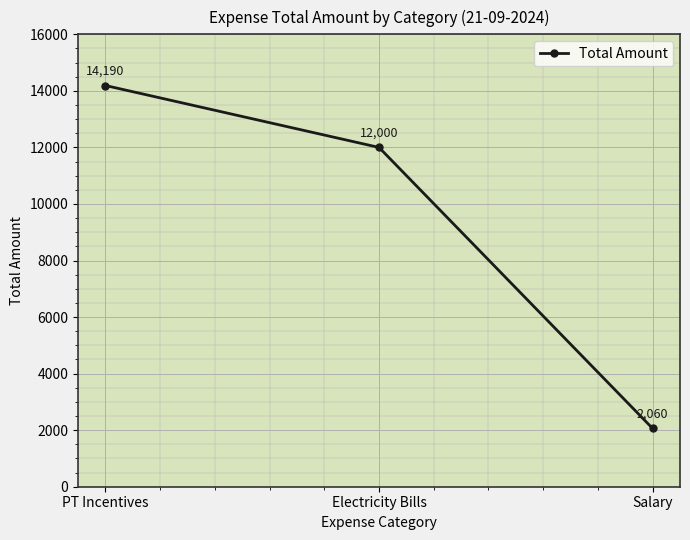

The value at Salary is 2060. True or false?

True